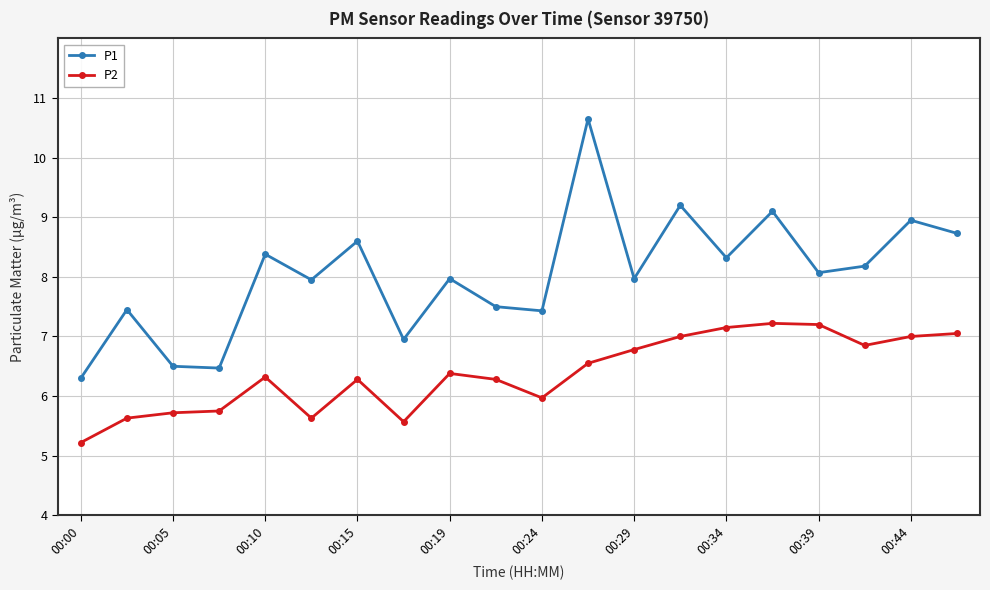

What is the value of the P2 point at the 8th from the left?

5.6